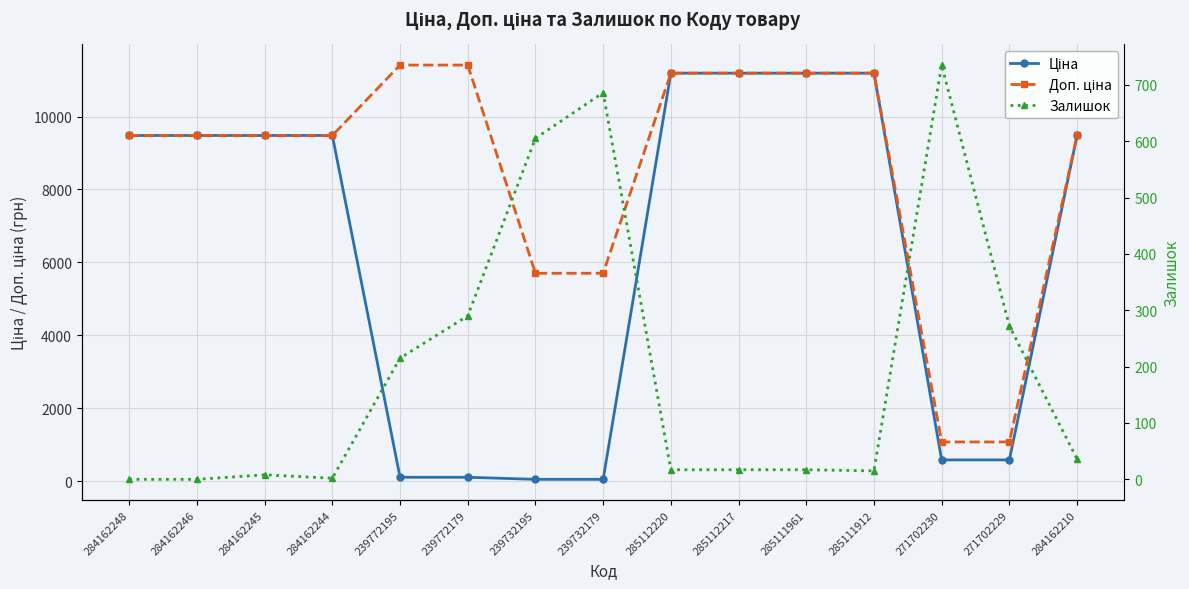

List the labels in order of Ціна value, largest first.

285112220, 285112217, 285111961, 285111912, 284162248, 284162246, 284162245, 284162244, 284162210, 271702230, 271702229, 239772195, 239772179, 239732195, 239732179